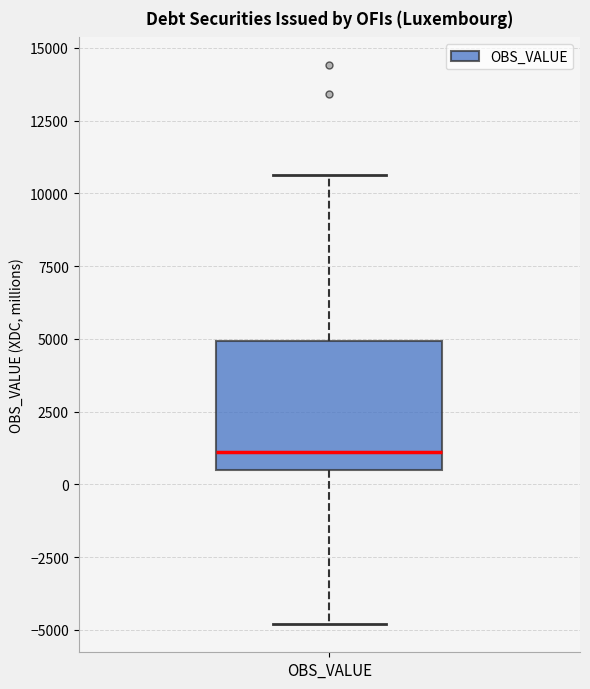

Transcribe this box plot: give where the median line is, the range the box spans, and where the two whiskers end, as read against the y-axis. The values are not printed on the chart, so give them approximately, as read against the axis.

median 1000, box 500 to 5000, whiskers -5000 to 10500